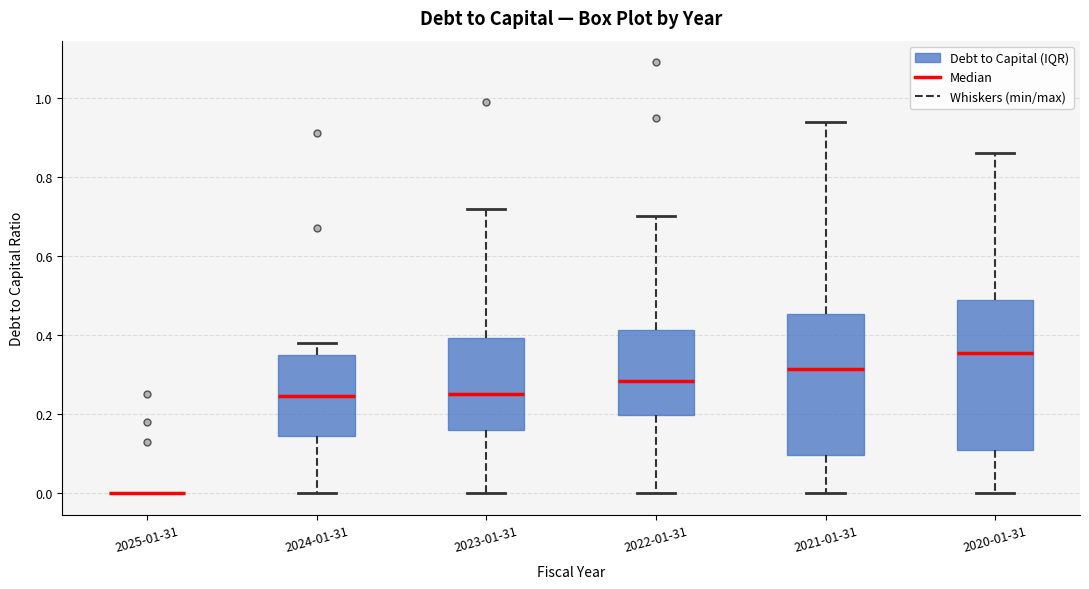

Reading left to right, read every box against the y-axis: the position of its median line, the range the box covers, and the ends of its whiskers. The values are not printed on the chart, so give them approximately, as read against the axis.

2025-01-31: box collapsed to a line at 0.00, whiskers 0.00 to 0.00
2024-01-31: median 0.24, box 0.14 to 0.36, whiskers 0.00 to 0.38
2023-01-31: median 0.26, box 0.16 to 0.40, whiskers 0.00 to 0.72
2022-01-31: median 0.28, box 0.20 to 0.42, whiskers 0.00 to 0.70
2021-01-31: median 0.32, box 0.10 to 0.46, whiskers 0.00 to 0.94
2020-01-31: median 0.36, box 0.12 to 0.50, whiskers 0.00 to 0.86